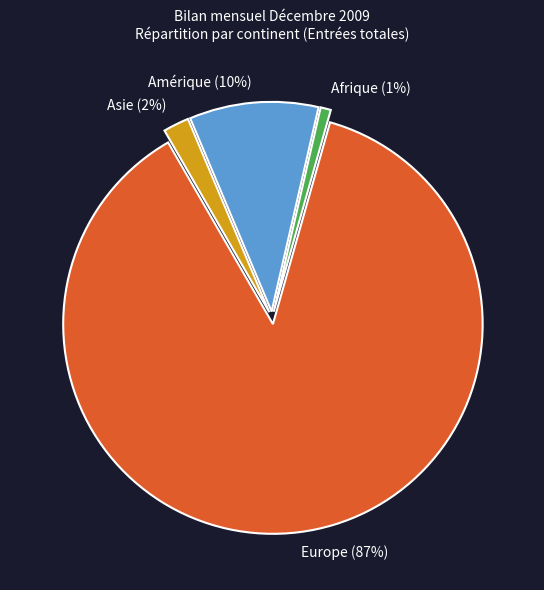

To the nearest percent, what percentage of the pie is Afrique?

1%